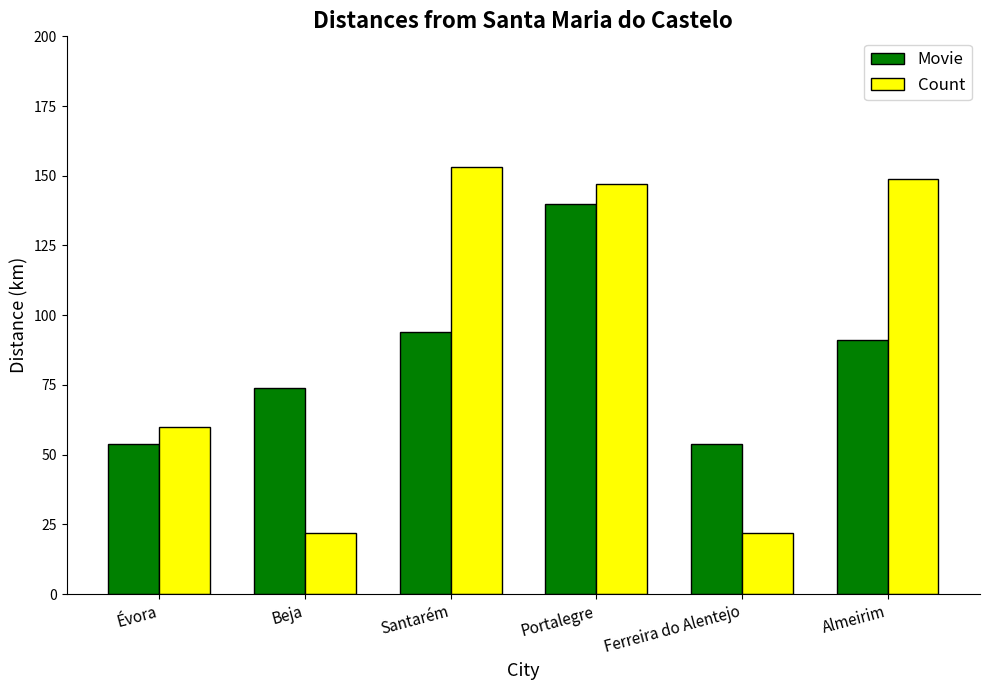

Reading left to right, what are all the values shown in this chart?

Movie: Évora=54	Beja=74	Santarém=94	Portalegre=140	Ferreira do Alentejo=54	Almeirim=91
Count: Évora=60	Beja=22	Santarém=153	Portalegre=147	Ferreira do Alentejo=22	Almeirim=149